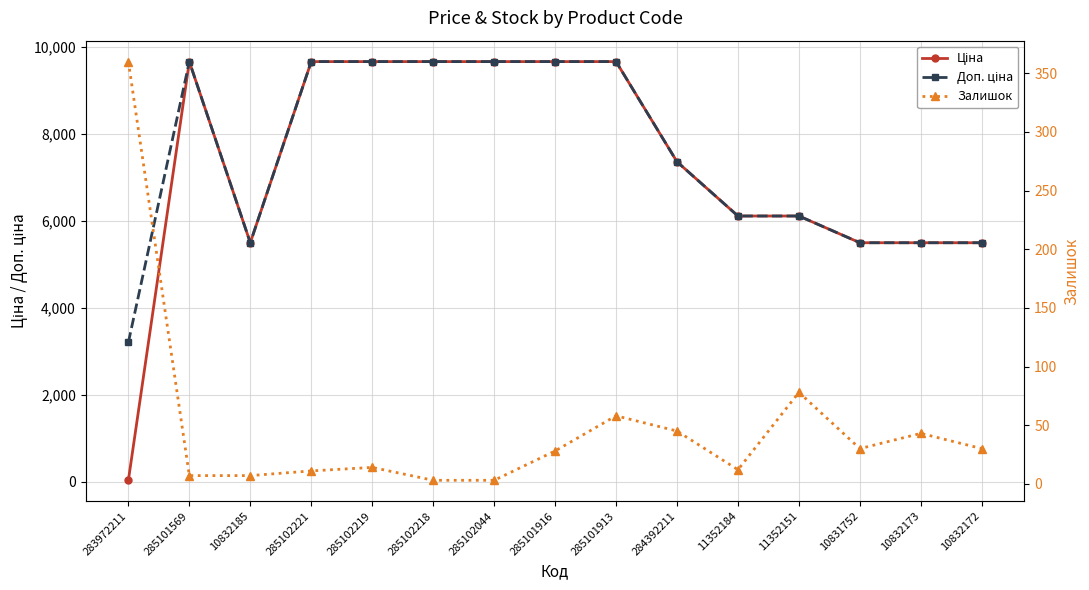

True or false: Доп. ціна and Ціна cross at least once.

False